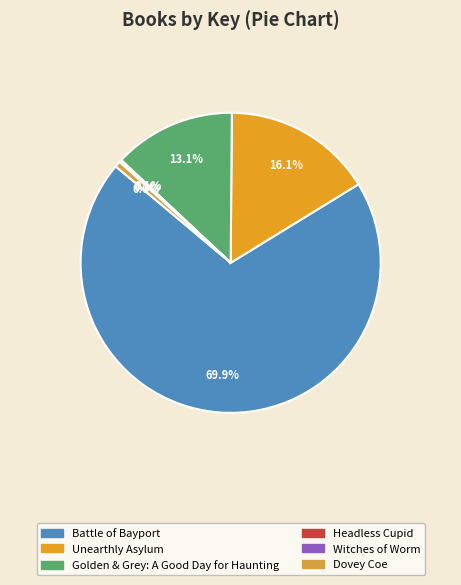

Is it true that Battle of Bayport is 83% of the pie?

False